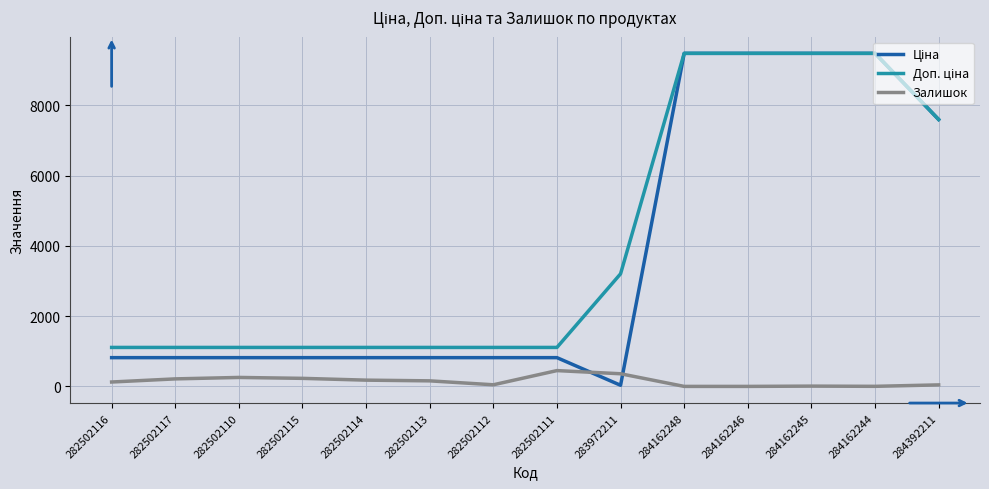

What is the sum of the Залишок values at 282502114 and 282502117?

392.0